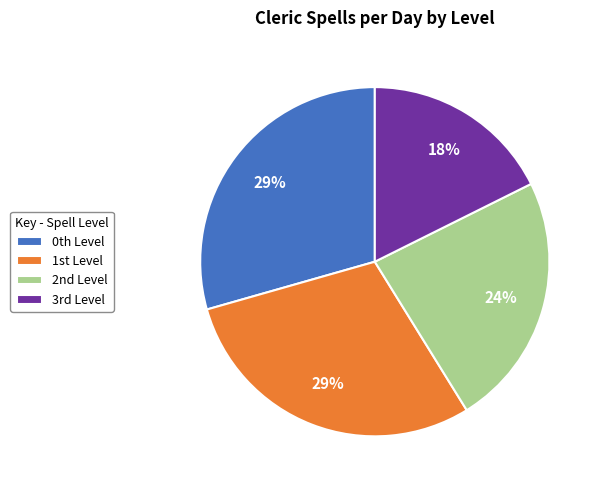

What is the smallest slice in the pie chart?

3rd Level